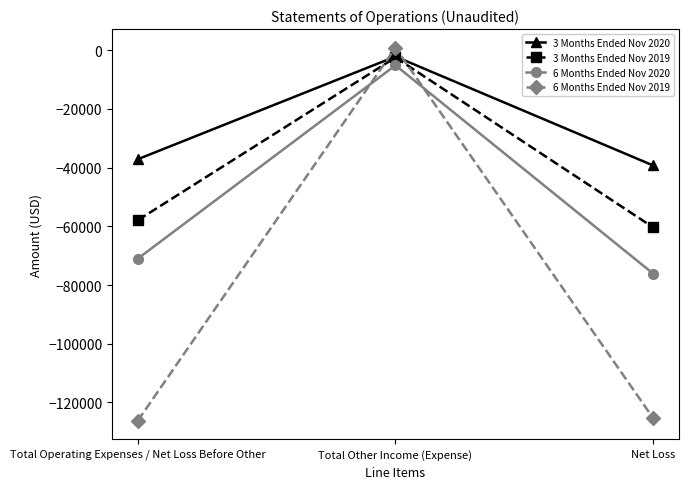

Which category has the lowest value in the 3 Months Ended Nov 2020 series?

Net Loss